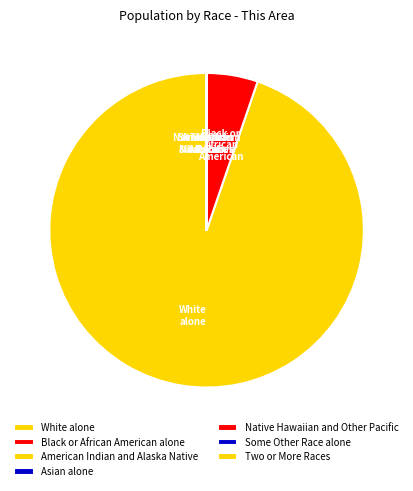

Between Native Hawaiian and Other Pacific and White alone, which is larger?

White alone